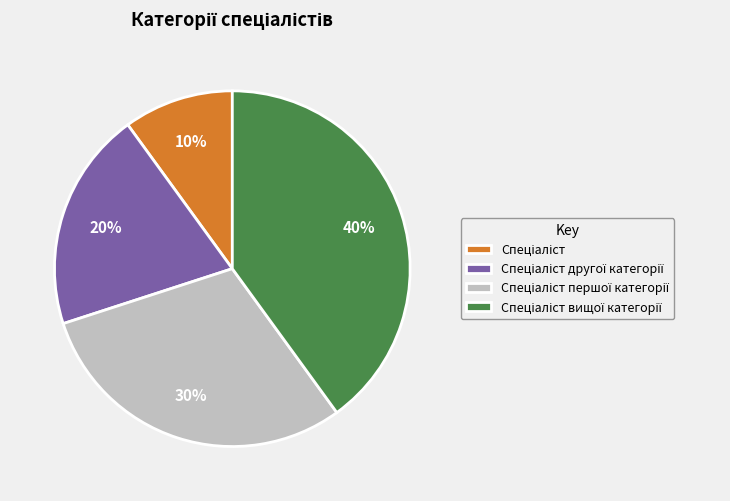

Is there a majority slice in this chart?

No